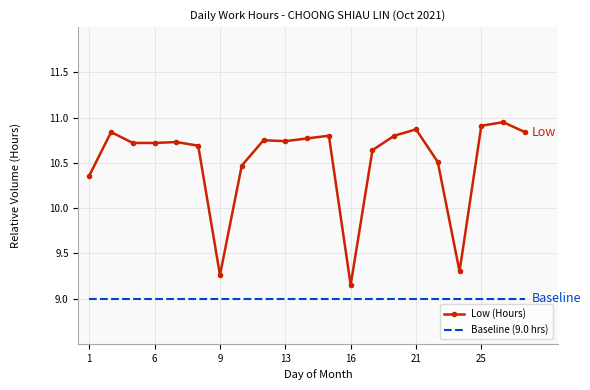

Which series has the widest spread of values?

Low (Hours)